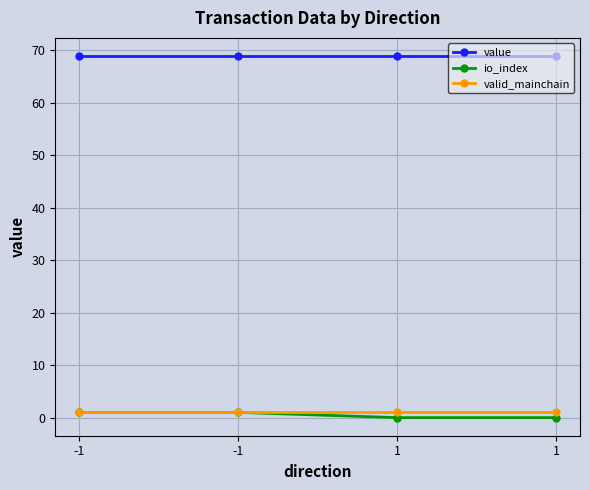

At -1, list the series in order from smallest to largest.

io_index, valid_mainchain, value